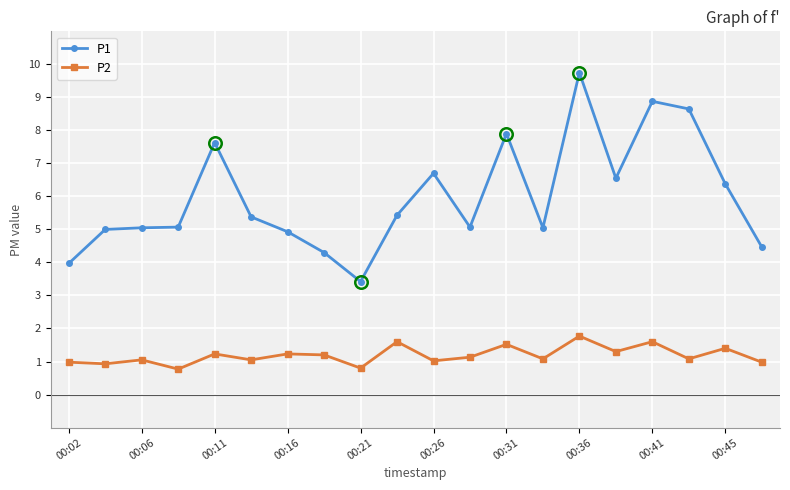

Which series has the widest spread of values?

P1